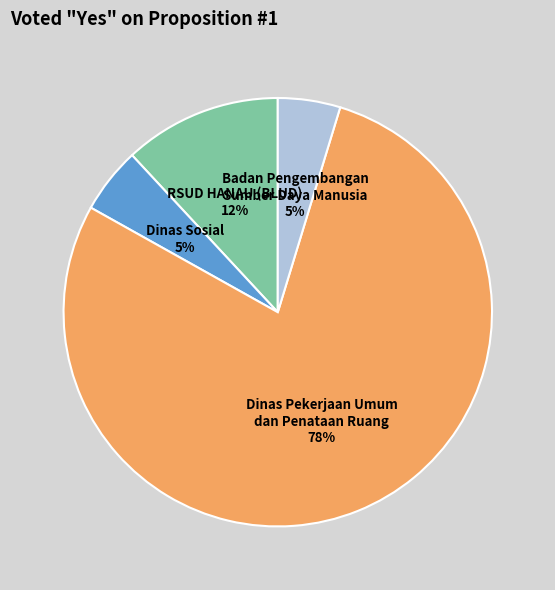

Is it true that Dinas Sosial is 11% of the pie?

False